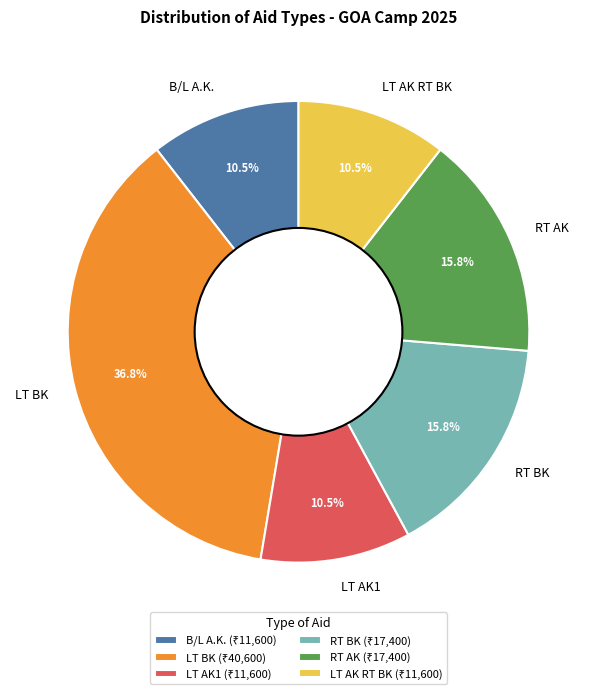

Is it true that LT BK is 14% of the pie?

False